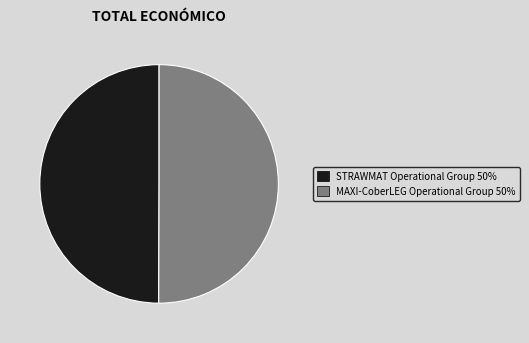

Approximately how many times larger is the value at STRAWMAT Operational Group compared to MAXI-CoberLEG Operational Group?

1.0